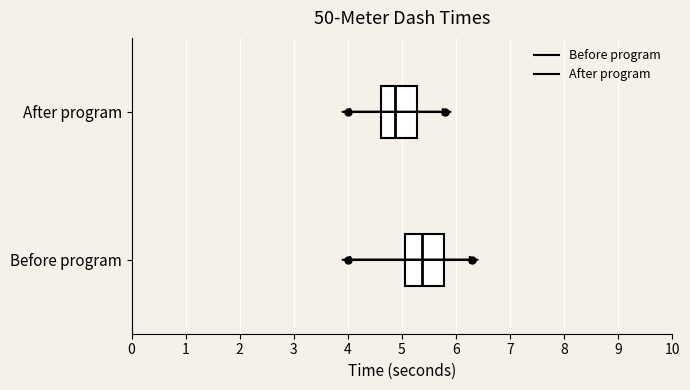

Which box has the furthest to the left median line?

After program